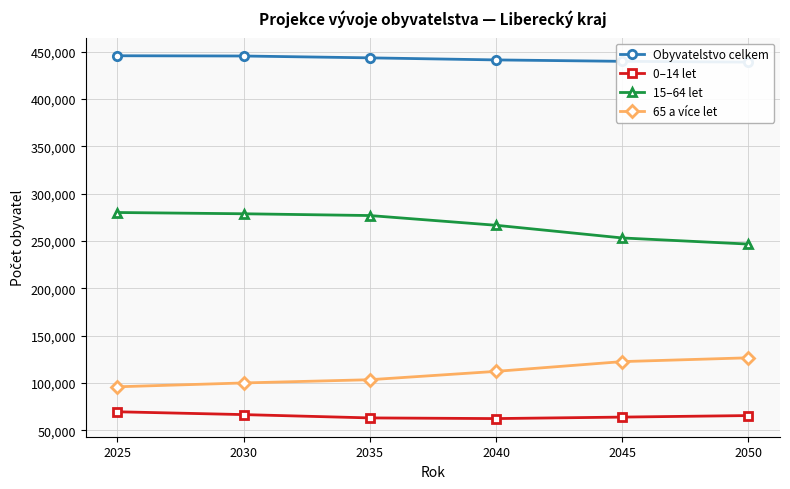

True or false: 15–64 let has more than 2 points higher than both neighbors.

False